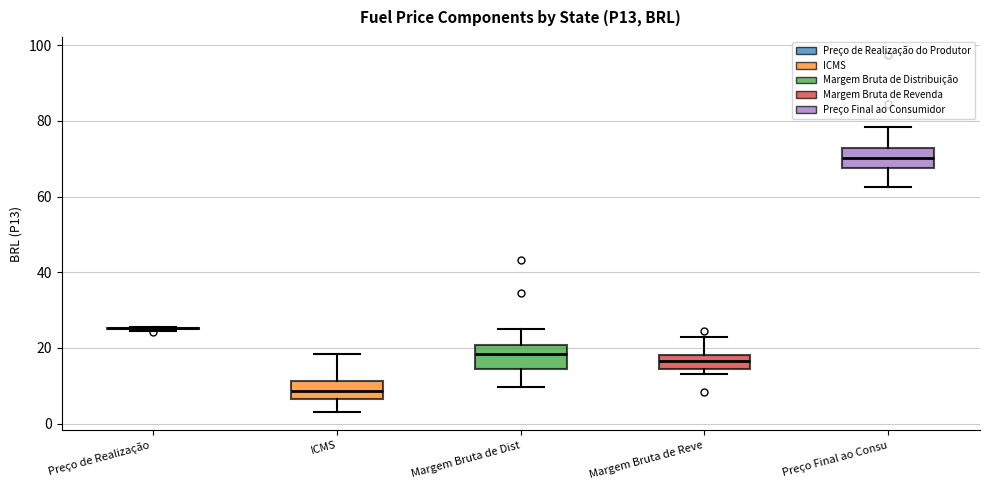

Where is the upper edge of the box for ICMS on the y-axis? The values are not printed on the chart, so give them approximately, as read against the axis.

12